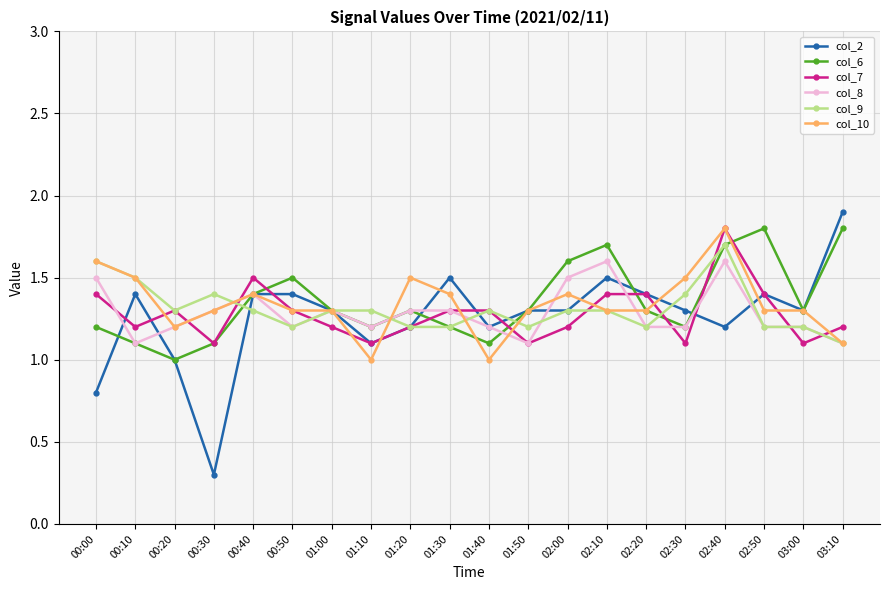

What is the value of the col_10 point at the 4th from the left?

1.3